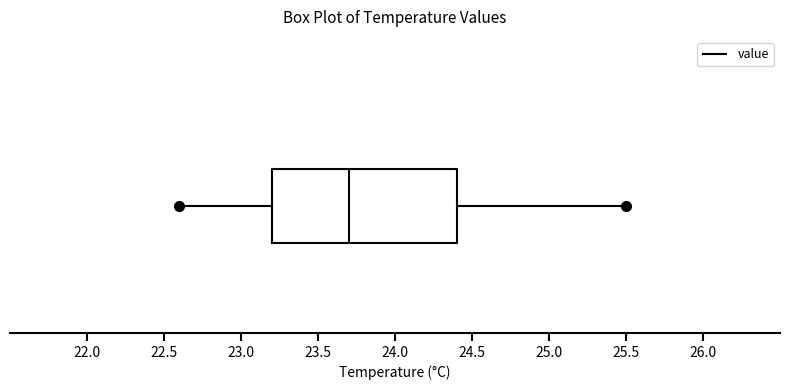

Transcribe this box plot: give where the median line is, the range the box spans, and where the two whiskers end, as read against the x-axis. The values are not printed on the chart, so give them approximately, as read against the axis.

median 23.7, box 23.2 to 24.4, whiskers 22.6 to 25.5